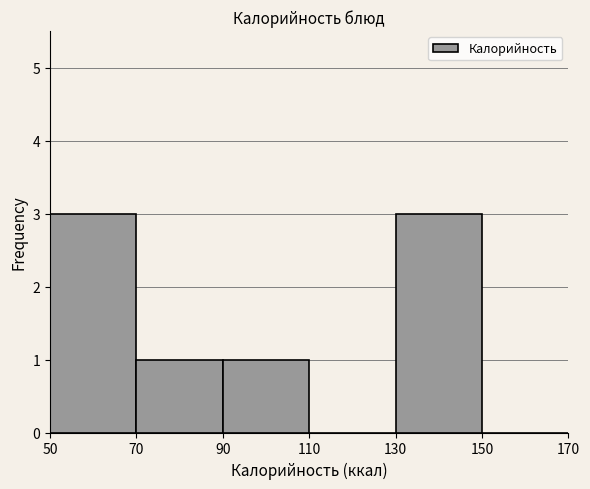

Reading left to right, list every bar in this chart as the range it spans on the x-axis followed by its height. The values are not printed on the chart, so give them approximately, as read against the axis.

50 to 70: 3
70 to 90: 1
90 to 110: 1
110 to 130: 0
130 to 150: 3
150 to 170: 0